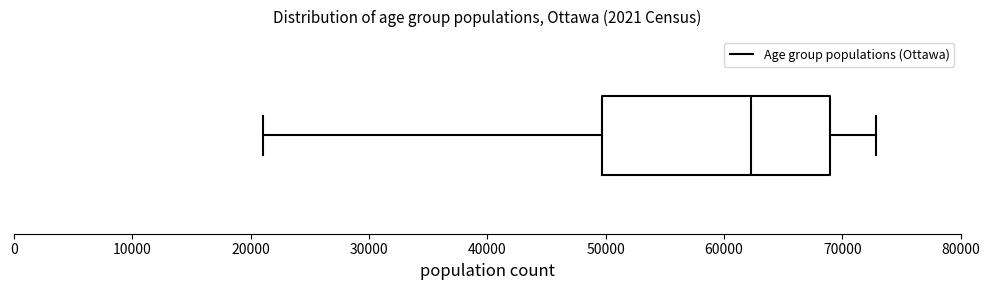

Where is the right edge of the box on the x-axis? The values are not printed on the chart, so give them approximately, as read against the axis.

69000